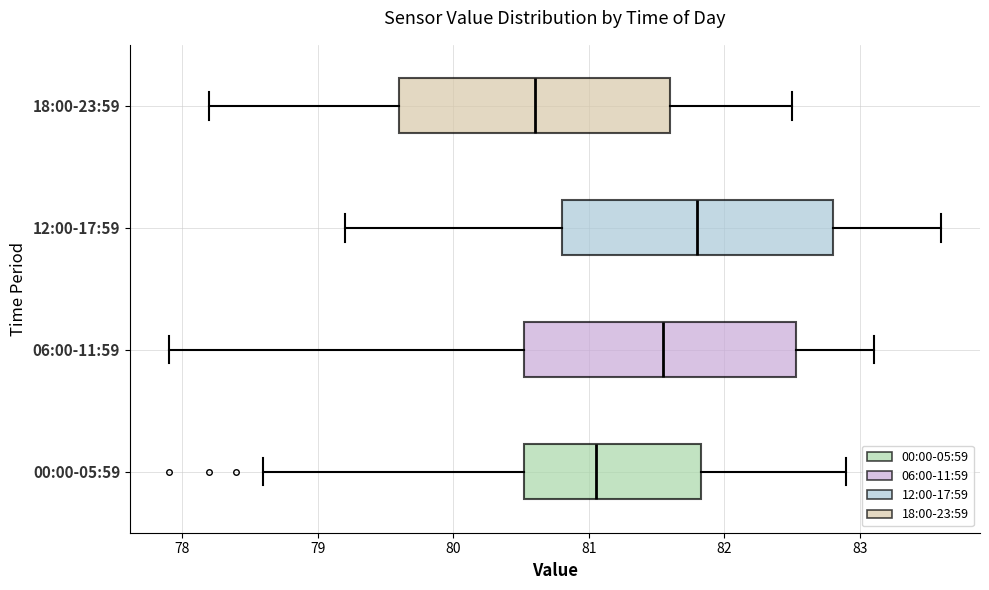

Which box has the furthest to the left median line?

18:00-23:59